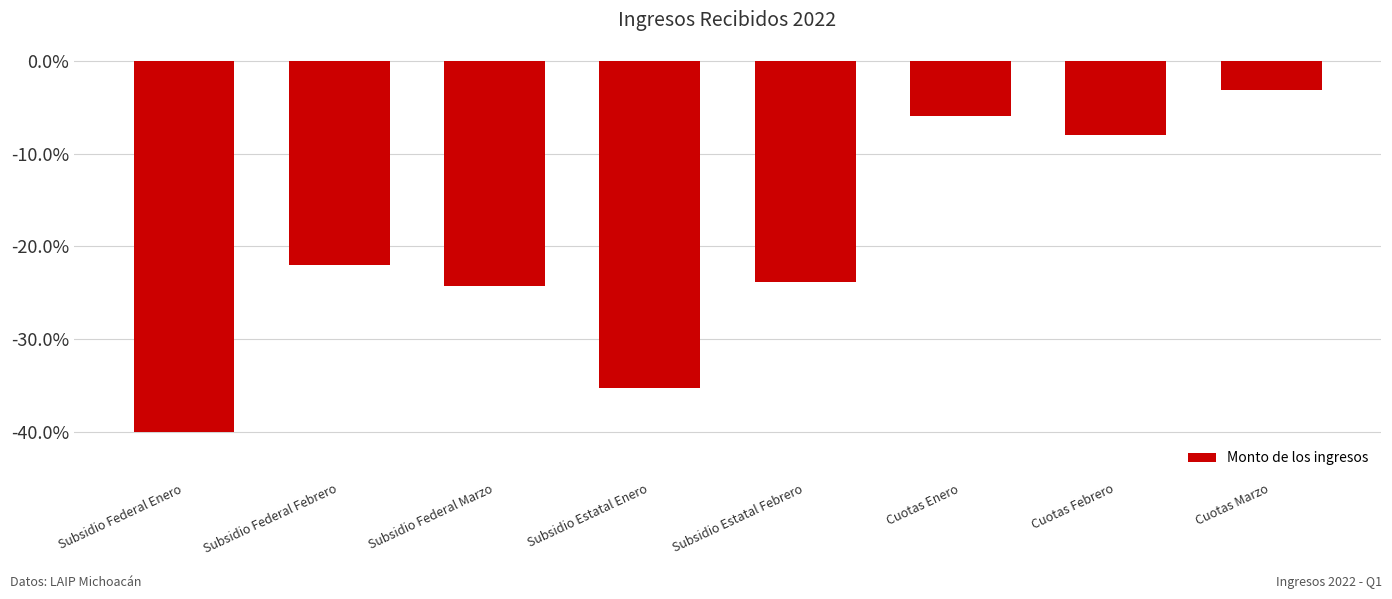

Reading left to right, extract all data points from this chart.

-40.0	-22.0	-24.3	-35.3	-23.8	-5.9	-8.0	-3.1